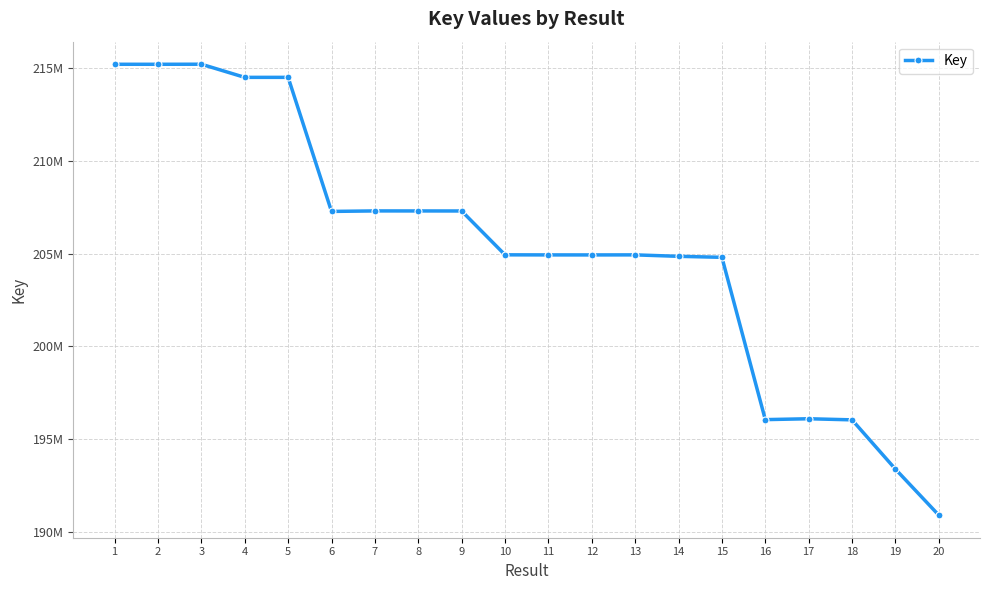

Is this an area chart (filled region under the line)?

No